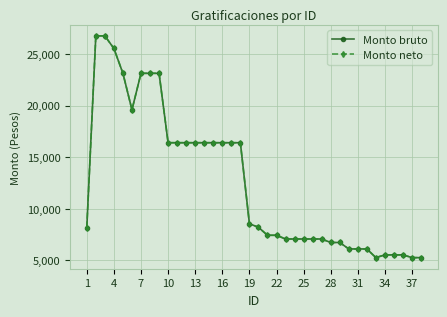

Reading right to left, what are all the values shown in this chart?

Monto bruto: 5254.0	5254.0	5523.2	5523.2	5523.2	5254.0	6097.8	6097.8	6097.8	6722.5	6722.5	7063.5	7063.5	7063.5	7063.5	7063.5	7423.8	7423.8	8198.5	8544.2	16403.8	16403.8	16403.8	16403.8	16403.8	16403.8	16403.8	16403.8	16403.8	23138.0	23138.0	23138.0	19597.8	23138.0	25545.3	26770.8	26770.8	8175.1
Monto neto: 5254.0	5254.0	5523.2	5523.2	5523.2	5254.0	6097.8	6097.8	6097.8	6722.5	6722.5	7063.5	7063.5	7063.5	7063.5	7063.5	7423.8	7423.8	8198.5	8544.2	16403.8	16403.8	16403.8	16403.8	16403.8	16403.8	16403.8	16403.8	16403.8	23138.0	23138.0	23138.0	19597.8	23138.0	25545.3	26770.8	26770.8	8175.1